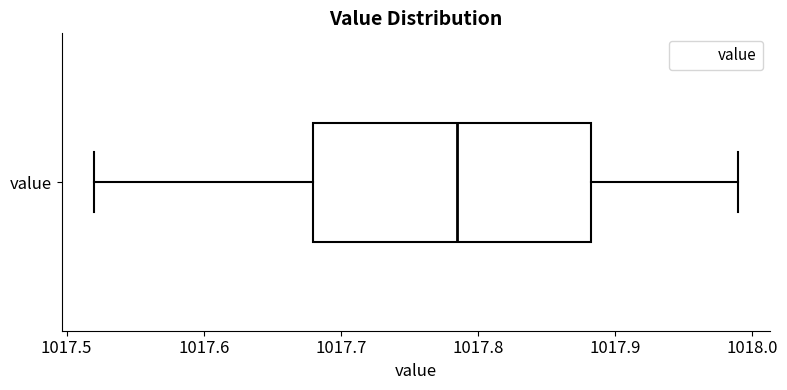

Read this box plot against the x-axis: the position of the median line, the range covered by the box, and the ends of both whiskers. The values are not printed on the chart, so give them approximately, as read against the axis.

median 1017.79, box 1017.68 to 1017.88, whiskers 1017.52 to 1017.99